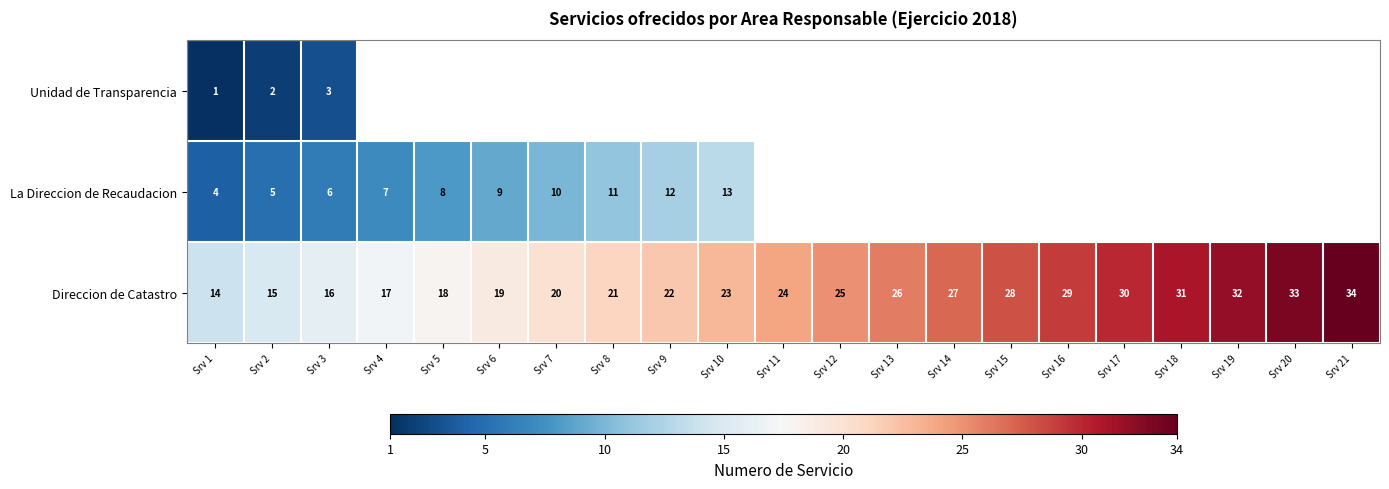

What is the lowest value of the Direccion de Catastro series?

14